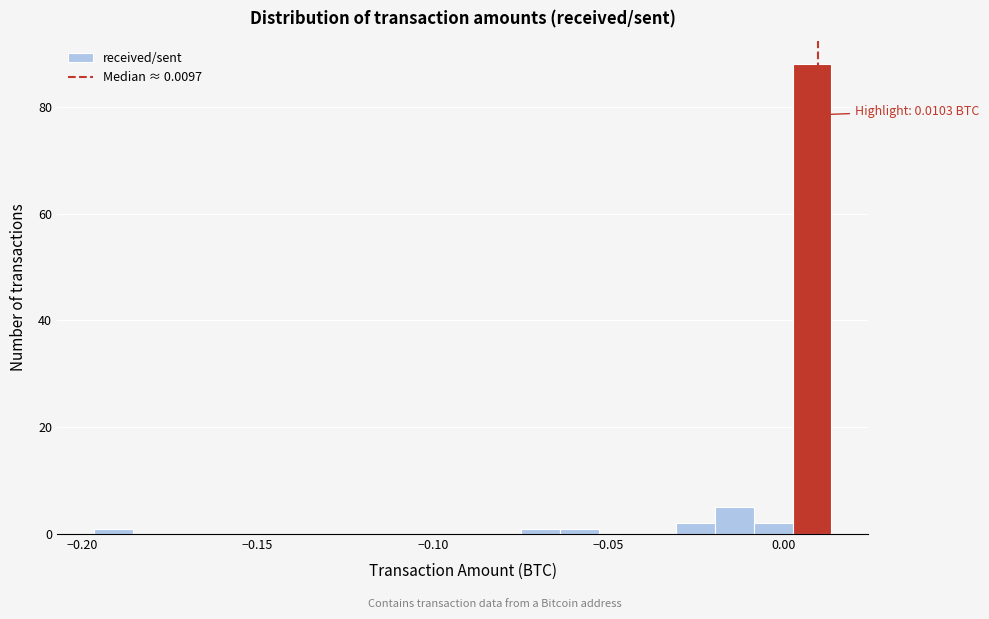

Read against the x-axis, roughly where is the centre of the tallest bar?

0.010